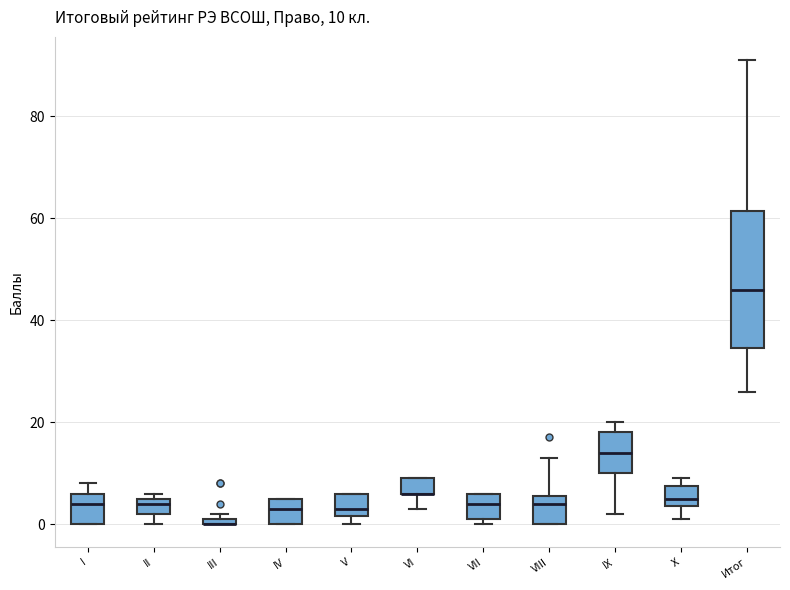

Which box is the tallest, from its lower edge to its upper edge?

Итог